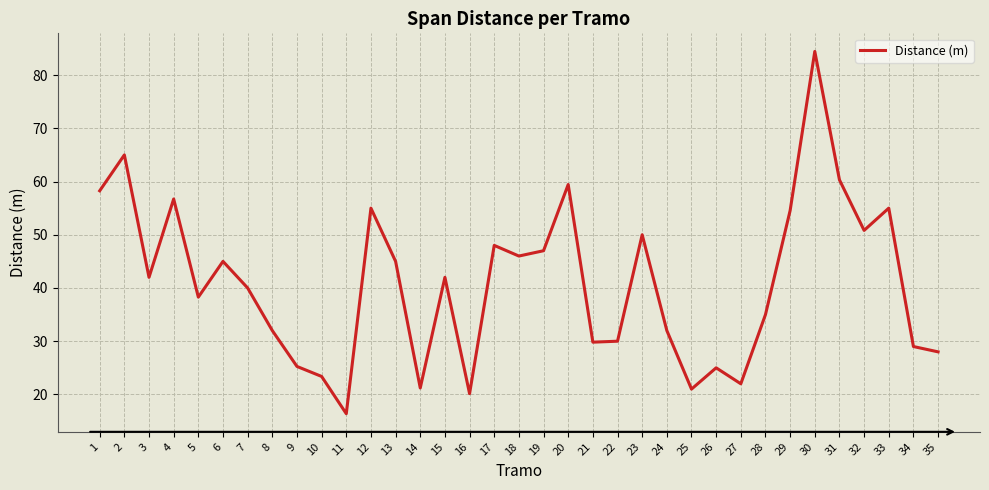

Where is the data nearest to the value 50?

23